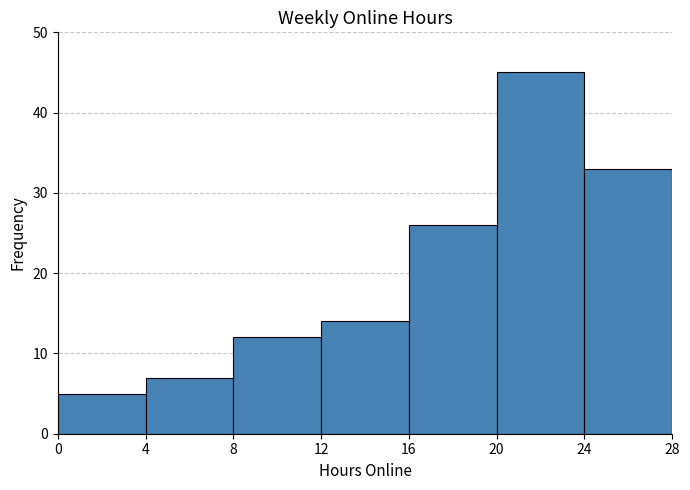

What is the height of the bar covering 12 to 16 on the x-axis? The values are not printed on the chart, so give them approximately, as read against the axis.

14